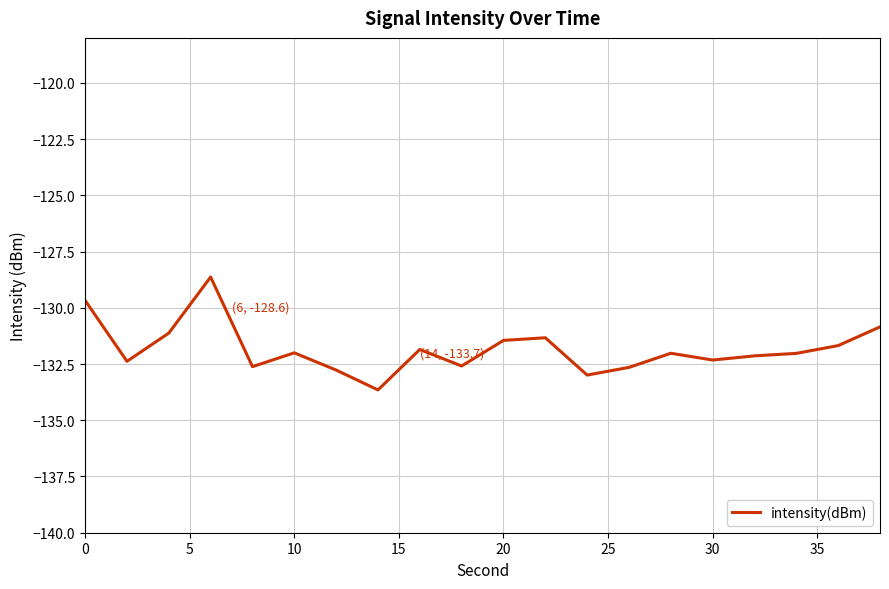

How many distinct data groups are displayed?

1